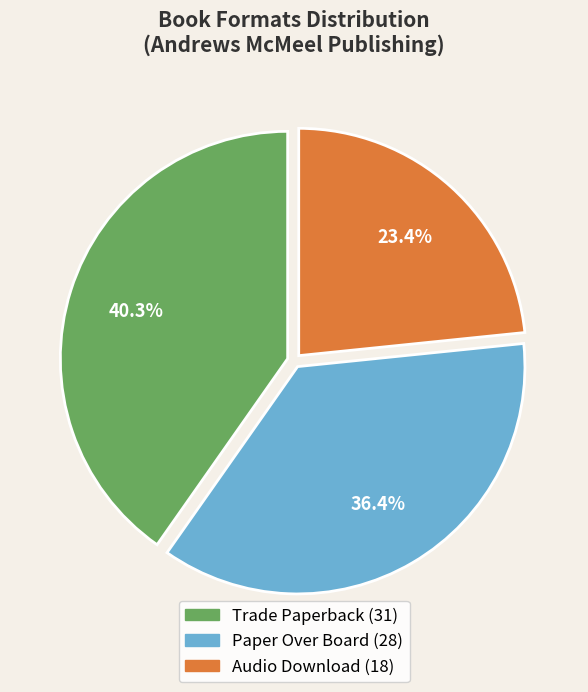

Is there a majority slice in this chart?

No